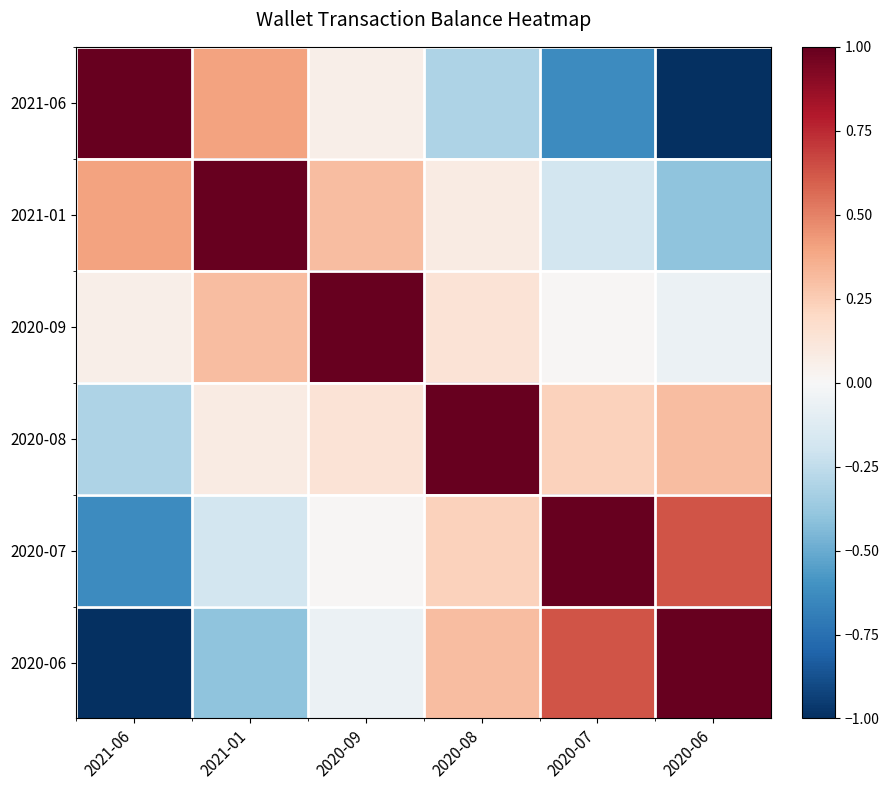

List the series in order of their peak value, highest first.

2021-06, 2021-01, 2020-09, 2020-08, 2020-07, 2020-06